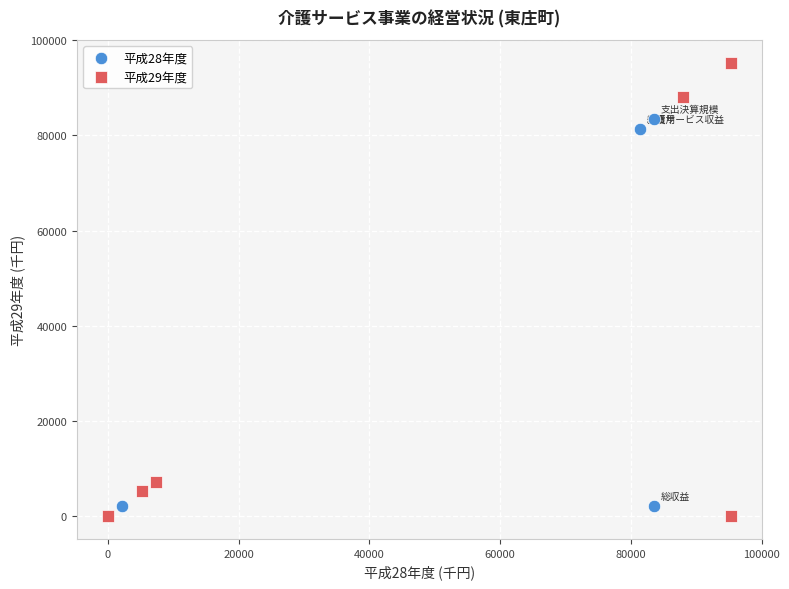

Which series reaches the maximum Y coordinate?

平成29年度